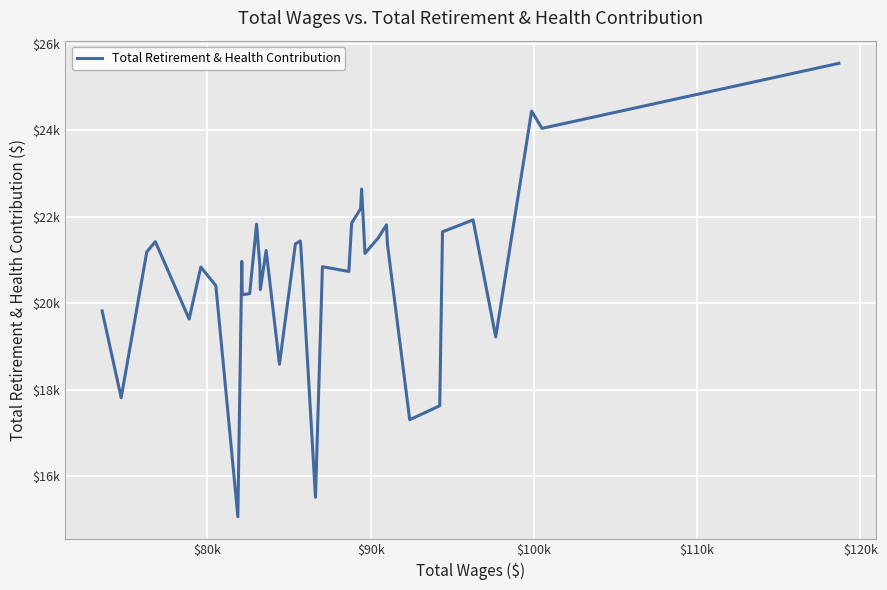

True or false: there are more than 1 points higher than both neighbors.

True